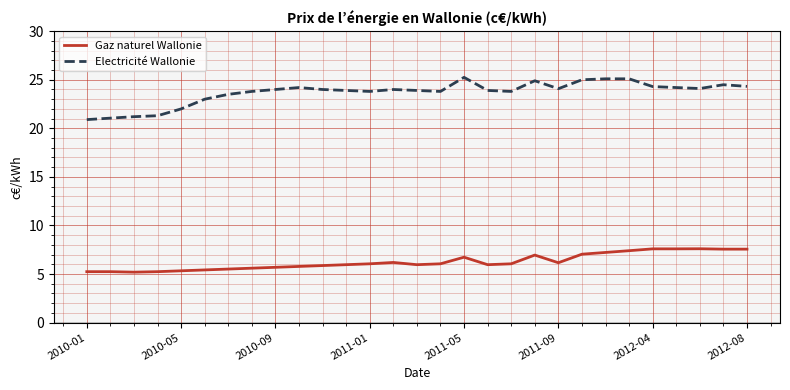

How many distinct data groups are displayed?

2